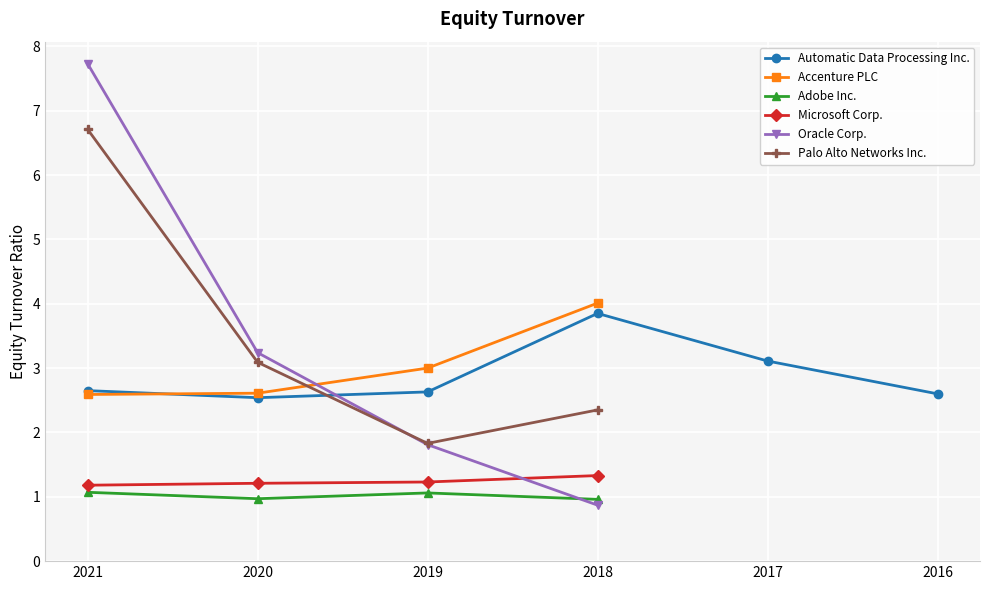

What is the spread (max minus min) of values at 2019-06-30?

1.9